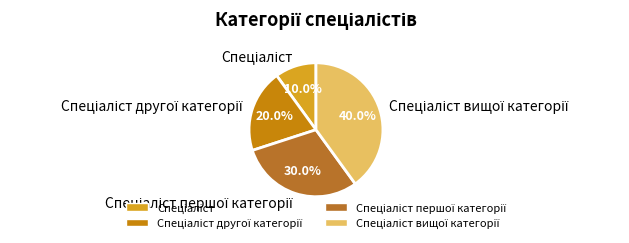

Does any single category account for the majority?

No